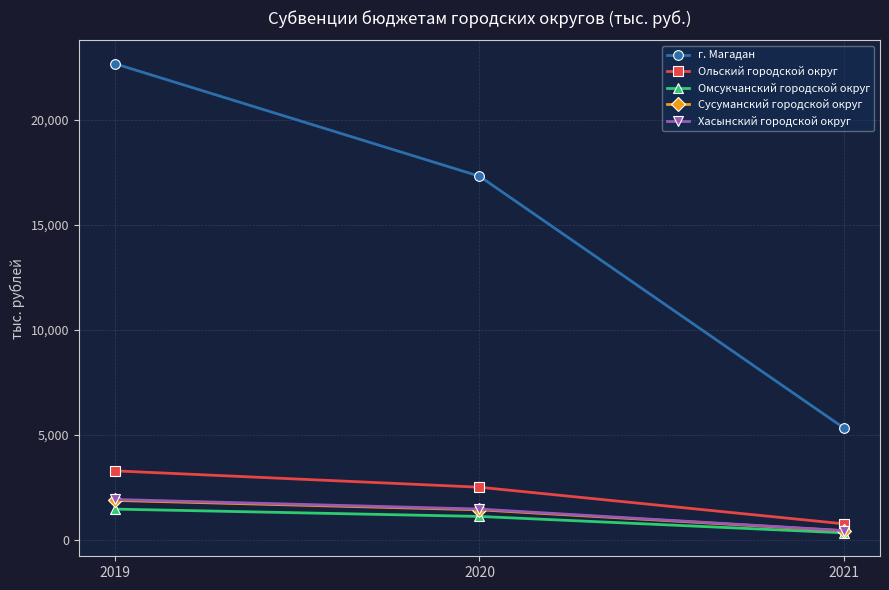

Does the chart display data point markers on the line(s)?

Yes